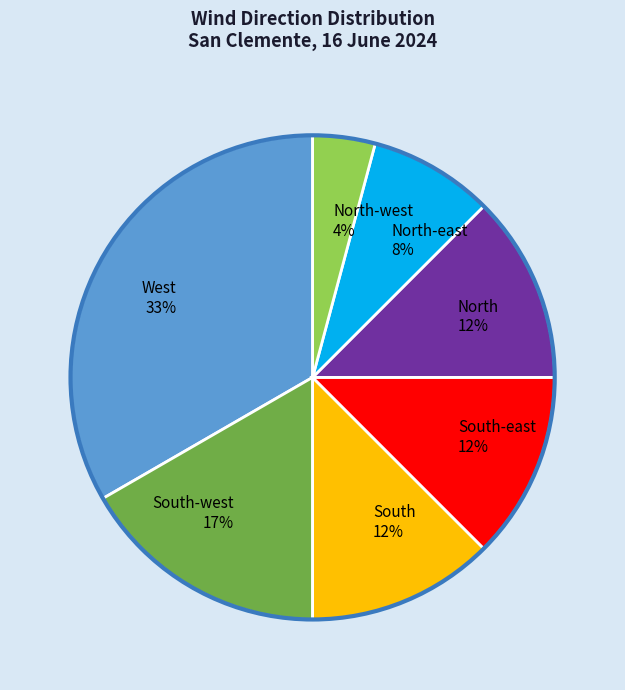

Is there a majority slice in this chart?

No